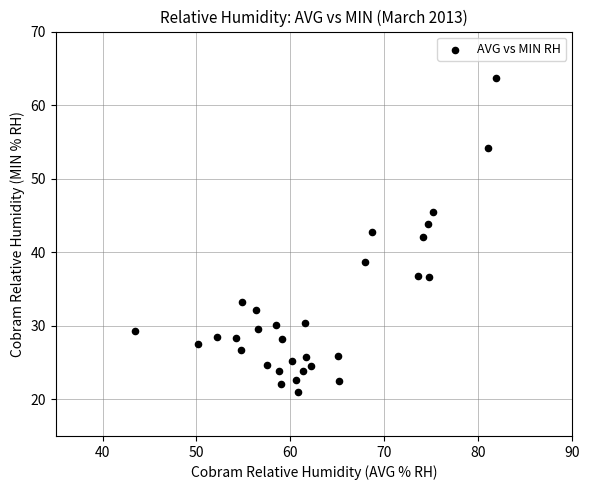

What is the range of X values (max minus min)?

38.4